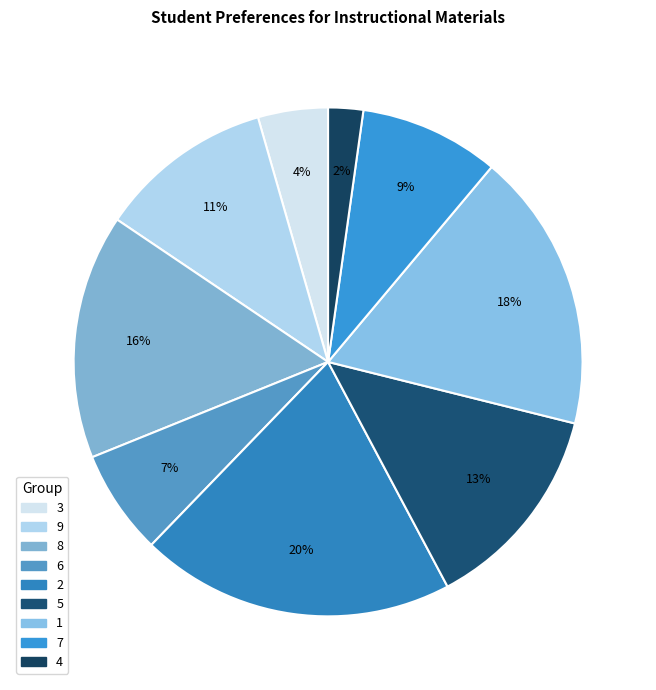

Count the number of slices in the pie.

9